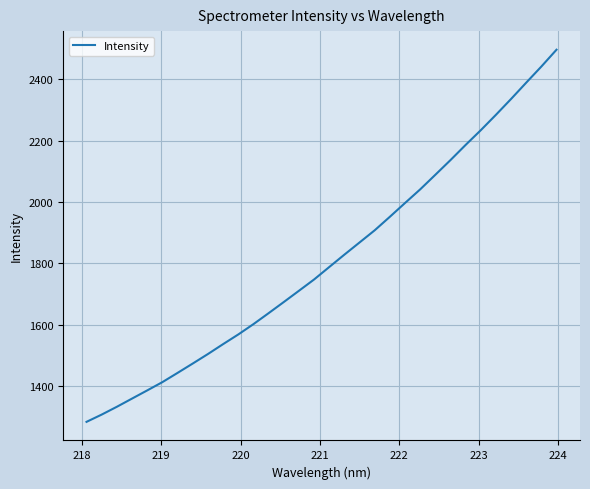

What is the difference between the maximum and minimum values?

1212.6